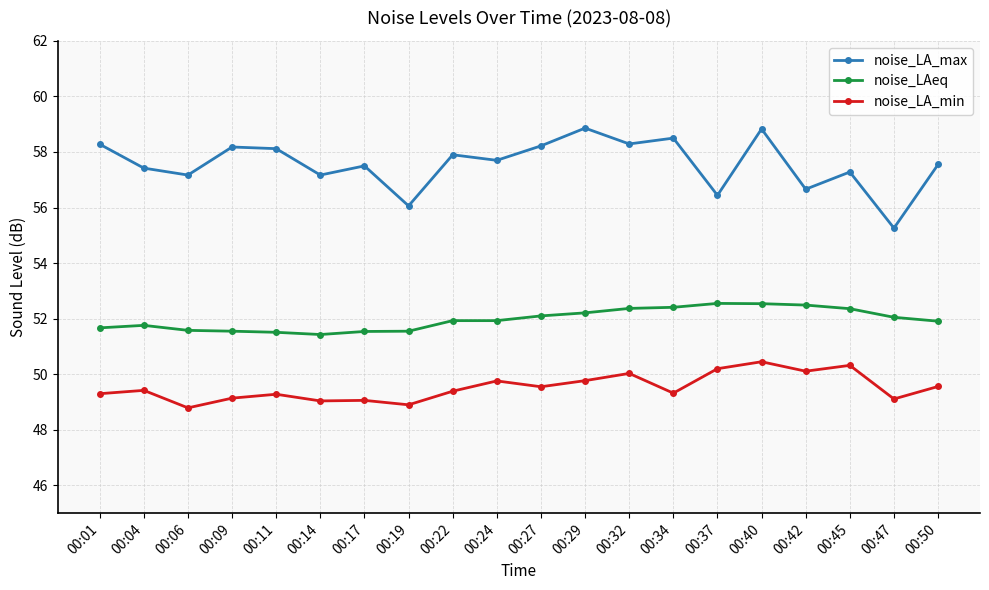

True or false: noise_LAeq has a value of 21.8 at 00:32.

False